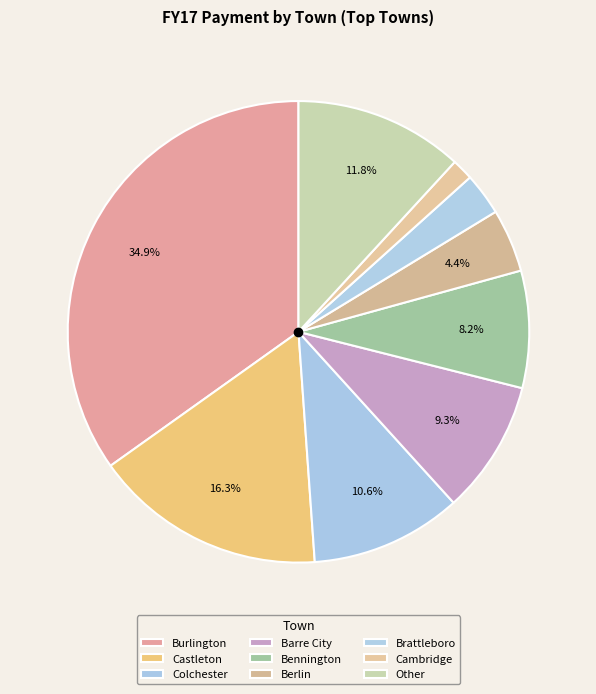

Count the number of slices in the pie.

9